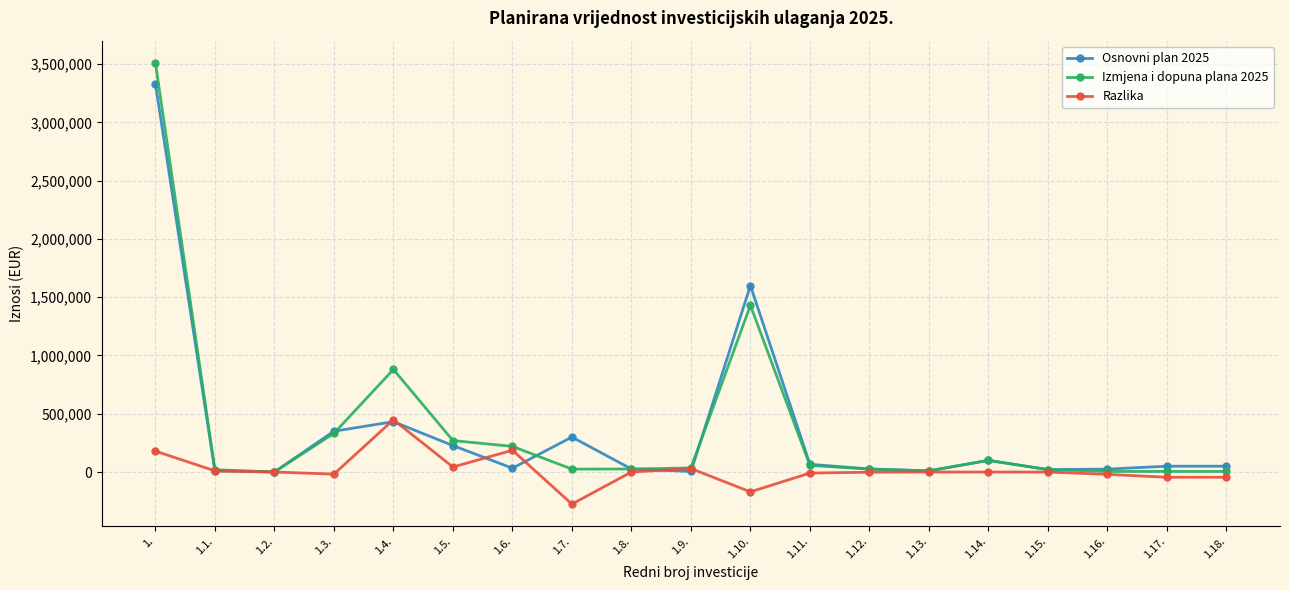

The Razlika series shows 248338 at 1.15.. True or false?

False